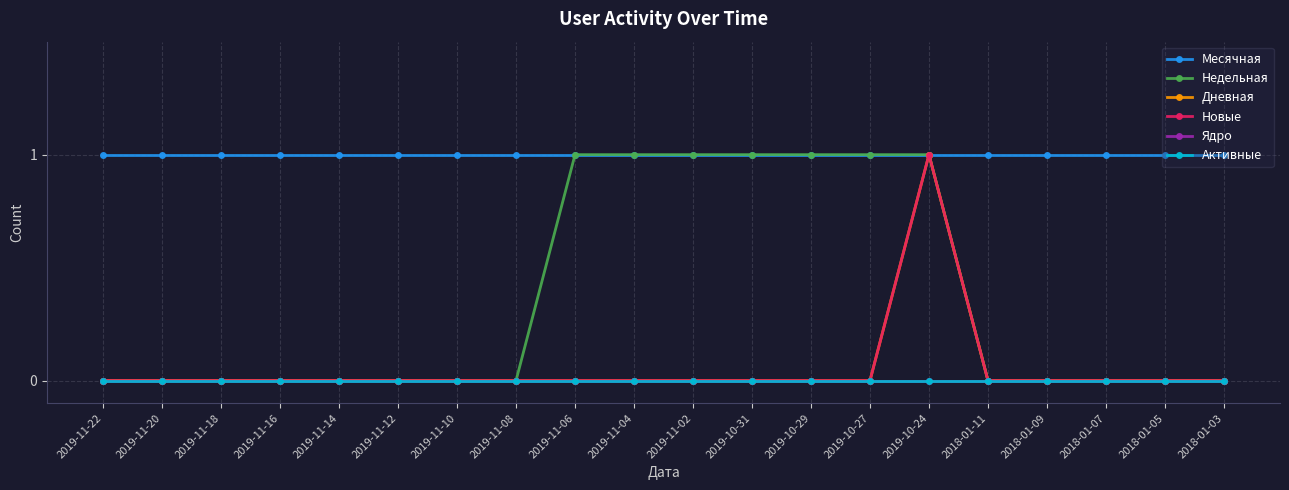

Does the chart have visible grid lines?

Yes